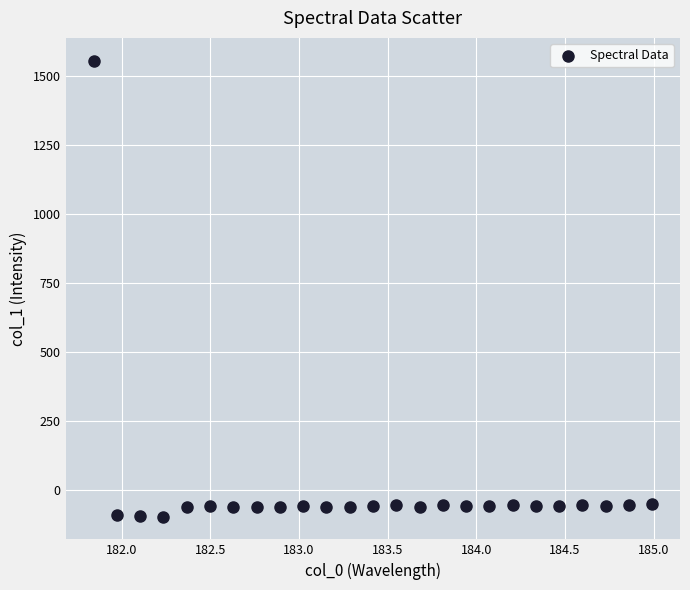

What is the range of Y values (max minus min)?

1649.4